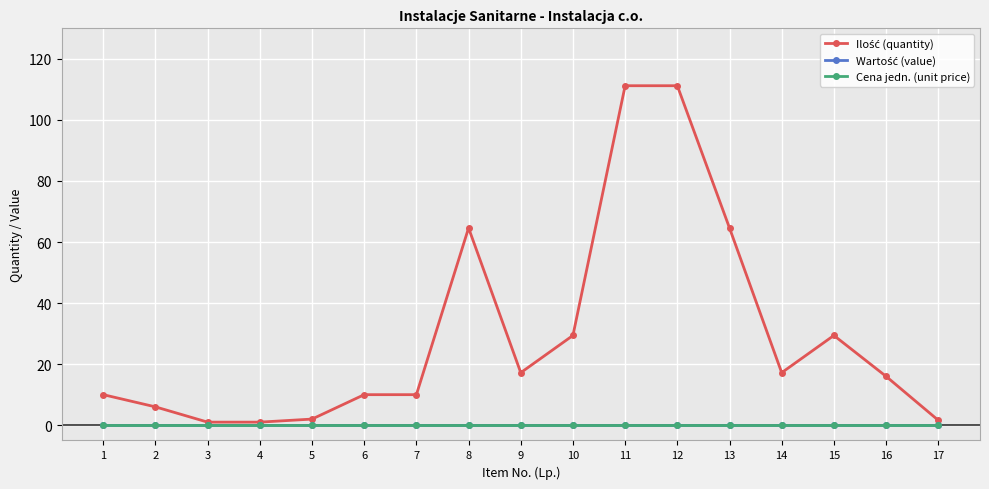

What is the difference between the highest and lowest values at 9?

17.2